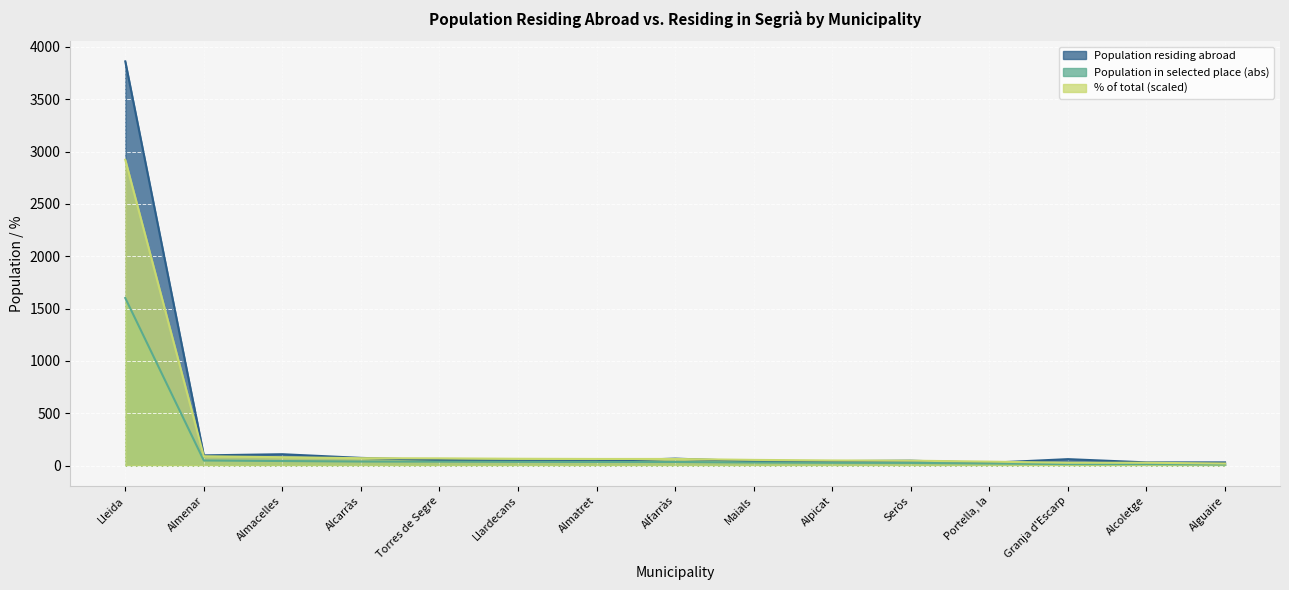

Reading left to right, transcribe all the data shown in this chart.

Population residing abroad: Lleida=3861.0	Almenar=98.0	Almacelles=109.0	Alcarràs=74.0	Torres de Segre=53.0	Llardecans=46.0	Almatret=43.0	Alfarràs=67.0	Maials=42.0	Alpicat=43.0	Seròs=47.0	Portella, la=27.0	Granja d'Escarp=62.0	Alcoletge=31.0	Alguaire=31.0
Population in selected place (abs): Lleida=1601.0	Almenar=49.0	Almacelles=44.0	Alcarràs=39.0	Torres de Segre=38.0	Llardecans=36.0	Almatret=35.0	Alfarràs=35.0	Maials=30.0	Alpicat=27.0	Seròs=26.0	Portella, la=21.0	Granja d'Escarp=15.0	Alcoletge=15.0	Alguaire=11.0
% of total: Lleida=2921.2	Almenar=89.6	Almacelles=80.3	Alcarràs=71.0	Torres de Segre=69.5	Llardecans=65.6	Almatret=63.7	Alfarràs=63.7	Maials=54.8	Alpicat=49.4	Seròs=47.5	Portella, la=38.2	Granja d'Escarp=27.4	Alcoletge=27.4	Alguaire=20.1